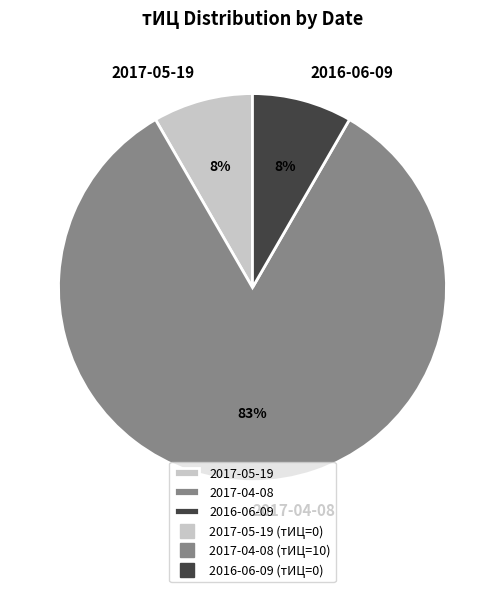

Do 2016-06-09 and 2017-04-08 together represent more than half of the pie?

Yes